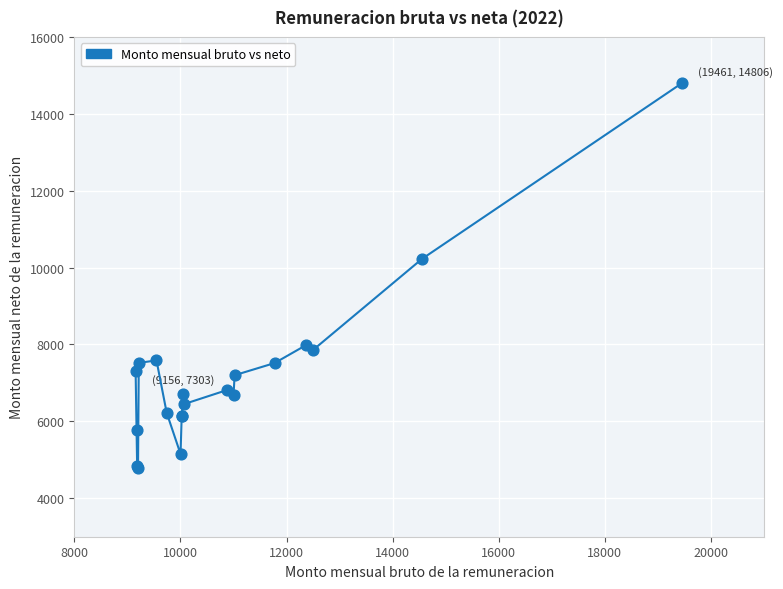

What Y value in the scatter plot is closest to 9801?

10225.8